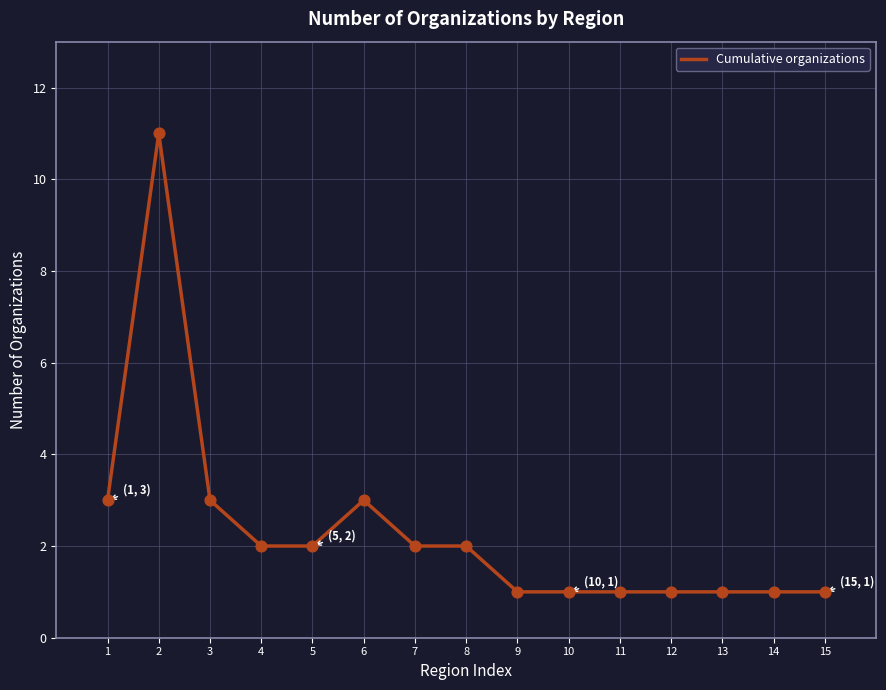

What is the change in value from 1 to 12?

-2